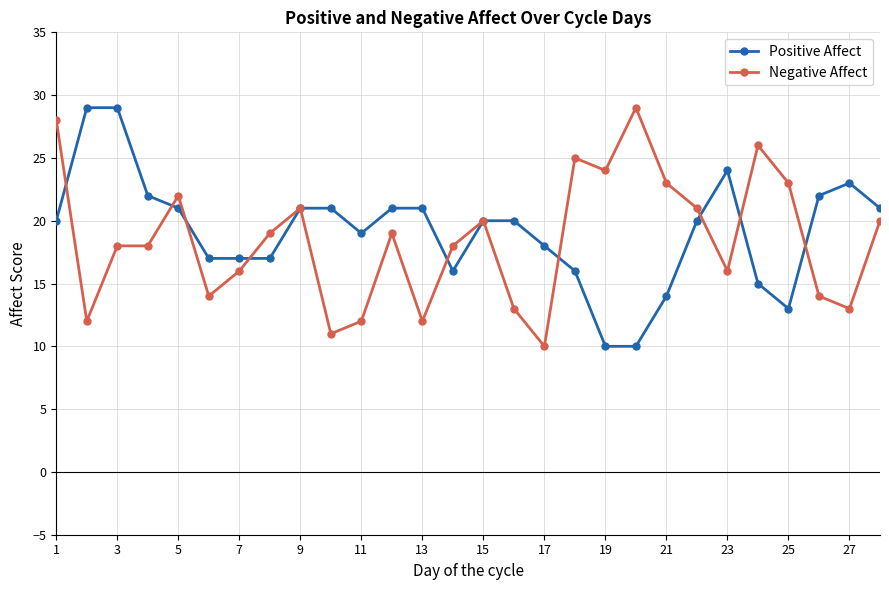

What is the lowest value of the Positive Affect series?

10